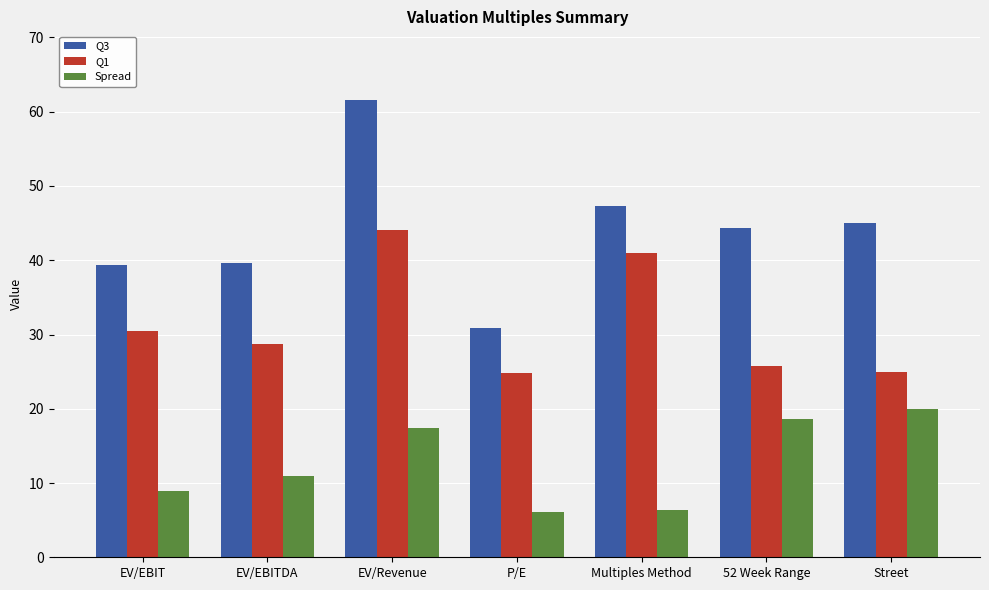

Which series has the largest range (max minus min)?

Q3